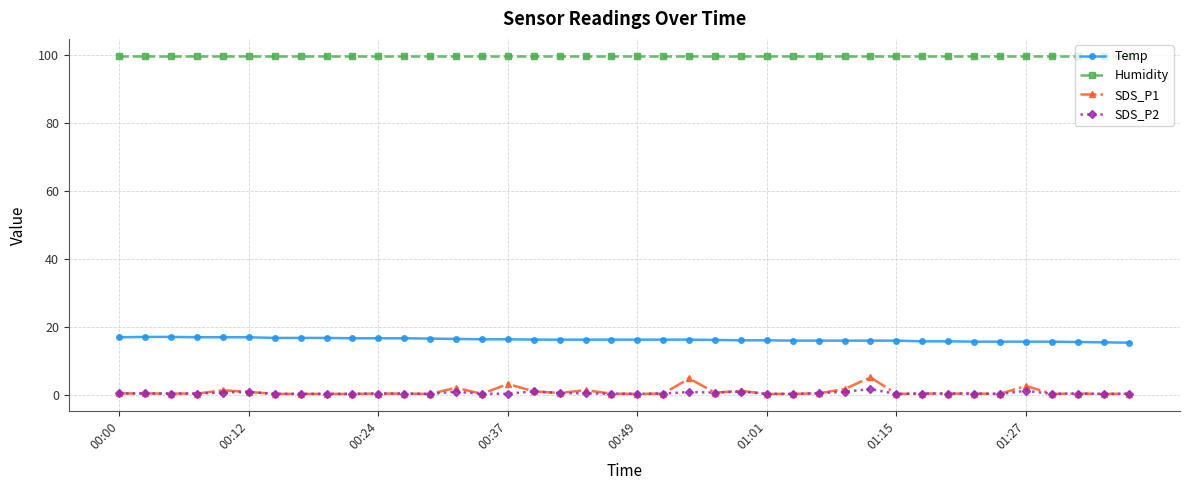

What are all the series names shown in the legend?

Temp, Humidity, SDS_P1, SDS_P2